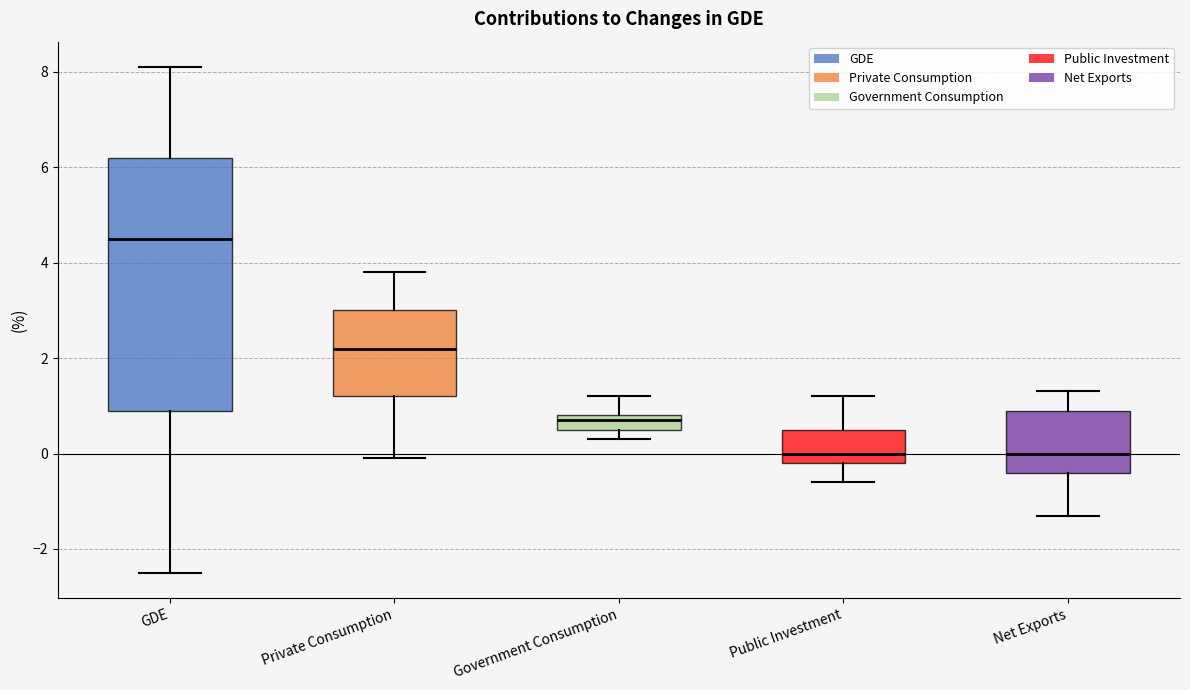

Where is the upper edge of the box for Public Investment on the y-axis? The values are not printed on the chart, so give them approximately, as read against the axis.

0.6